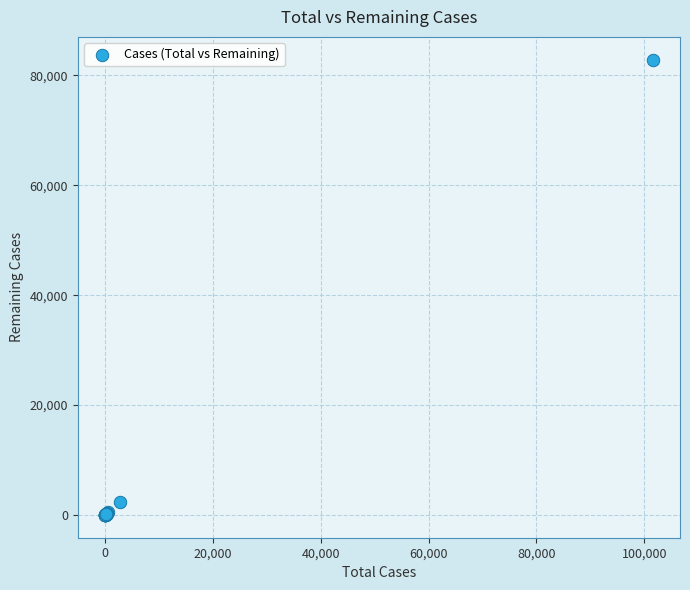

What Y value in the scatter plot is closest to 41443?

2286